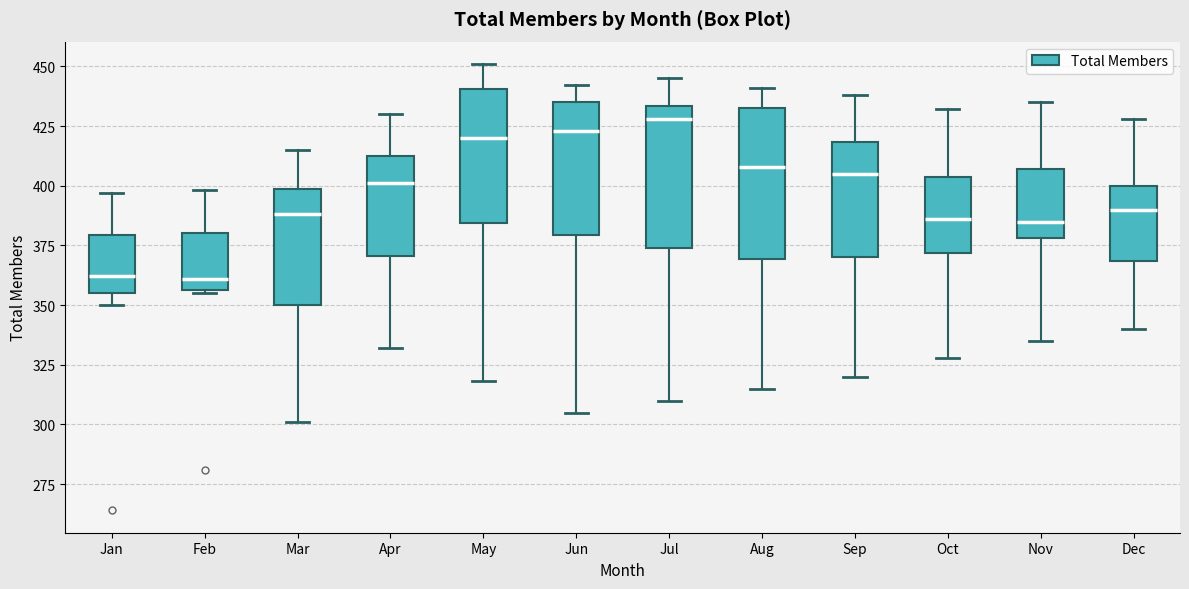

Reading left to right, transcribe this box plot: for each box, give where its median line is, the range the box spans, and where its two whiskers end, as read against the y-axis. The values are not printed on the chart, so give them approximately, as read against the axis.

Jan: median 360, box 355 to 380, whiskers 350 to 395
Feb: median 360, box 355 to 380, whiskers 355 to 400
Mar: median 390, box 350 to 400, whiskers 300 to 415
Apr: median 400, box 370 to 415, whiskers 330 to 430
May: median 420, box 385 to 440, whiskers 320 to 450
Jun: median 425, box 380 to 435, whiskers 305 to 440
Jul: median 430, box 375 to 435, whiskers 310 to 445
Aug: median 410, box 370 to 435, whiskers 315 to 440
Sep: median 405, box 370 to 420, whiskers 320 to 440
Oct: median 385, box 370 to 405, whiskers 330 to 430
Nov: median 385, box 380 to 405, whiskers 335 to 435
Dec: median 390, box 370 to 400, whiskers 340 to 430